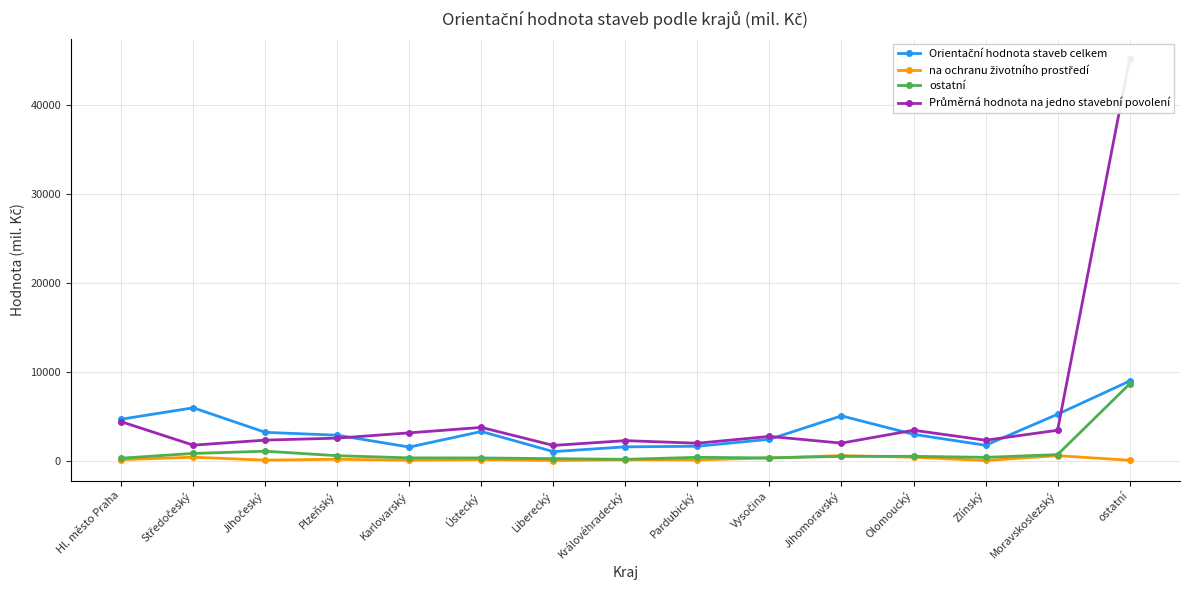

Reading left to right, transcribe all the data shown in this chart.

Orientační hodnota staveb celkem: Hl. město Praha=4705	Středočeský=5984	Jihočeský=3231	Plzeňský=2910	Karlovarský=1578	Ústecký=3326	Liberecký=1069	Královéhradecký=1604	Pardubický=1671	Vysočina=2453	Jihomoravský=5080	Olomoucký=3008	Zlínský=1780	Moravskoslezský=5258	ostatní=8983
na ochranu životního prostředí: Hl. město Praha=164	Středočeský=443	Jihočeský=110	Plzeňský=214	Karlovarský=98	Ústecký=166	Liberecký=71	Královéhradecký=155	Pardubický=142	Vysočina=356	Jihomoravský=625	Olomoucký=438	Zlínský=75	Moravskoslezský=615	ostatní=99
ostatní: Hl. město Praha=332	Středočeský=864	Jihočeský=1114	Plzeňský=611	Karlovarský=366	Ústecký=360	Liberecký=280	Královéhradecký=202	Pardubický=429	Vysočina=364	Jihomoravský=535	Olomoucký=543	Zlínský=426	Moravskoslezský=731	ostatní=8654
Průměrná hodnota na jedno stavební povolení: Hl. město Praha=4422	Středočeský=1794	Jihočeský=2360	Plzeňský=2582	Karlovarský=3175	Ústecký=3784	Liberecký=1764	Královéhradecký=2301	Pardubický=2011	Vysočina=2775	Jihomoravský=2022	Olomoucký=3469	Zlínský=2345	Moravskoslezský=3464	ostatní=45141